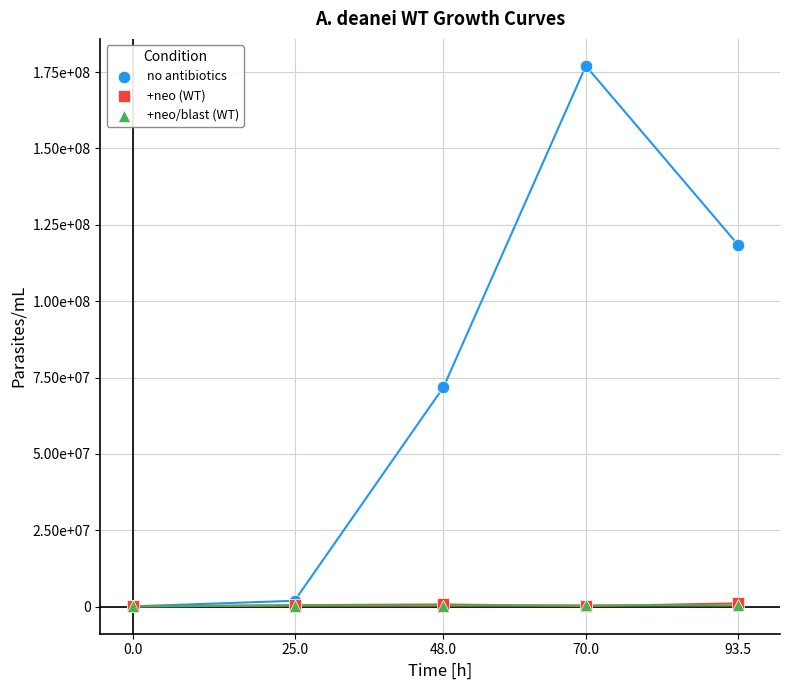

Which series contains the highest Y value?

no antibiotics